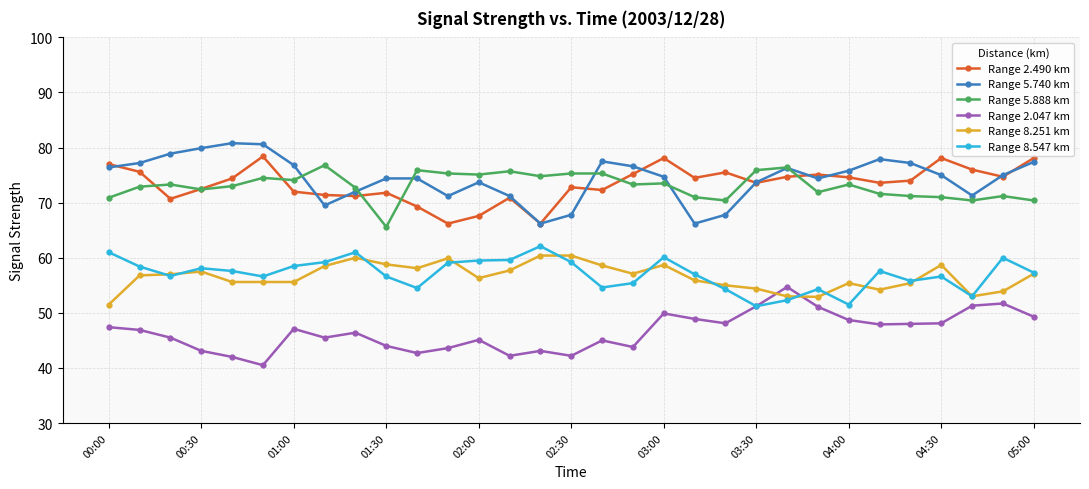

At how many categories does at least one series exceed 64?

31